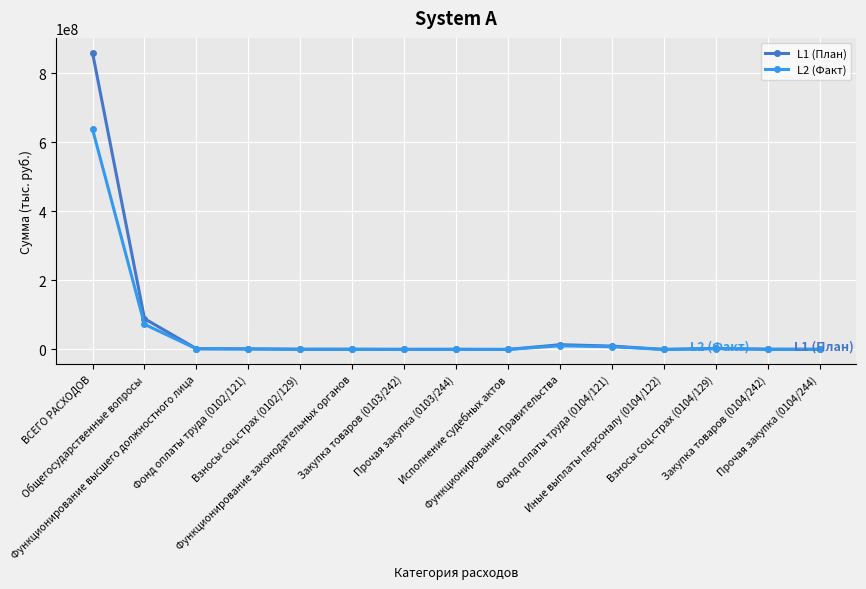

Where does the L2 (Факт) series first go above 422725?

ВСЕГО РАСХОДОВ